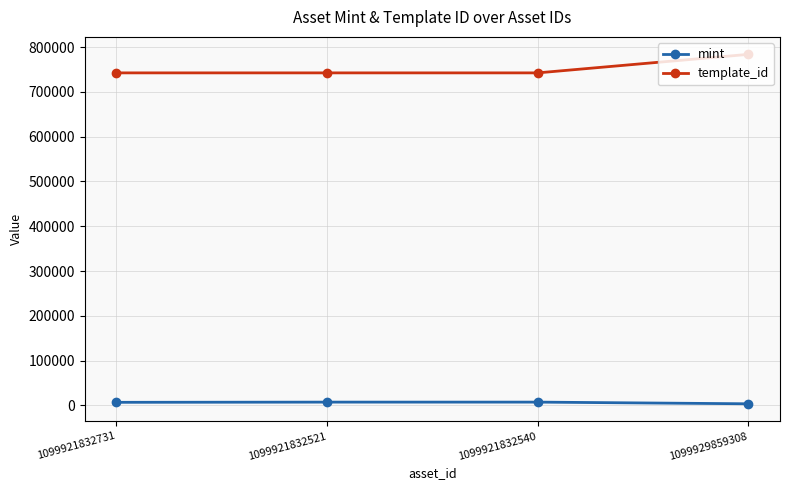

What are all the series names shown in the legend?

mint, template_id